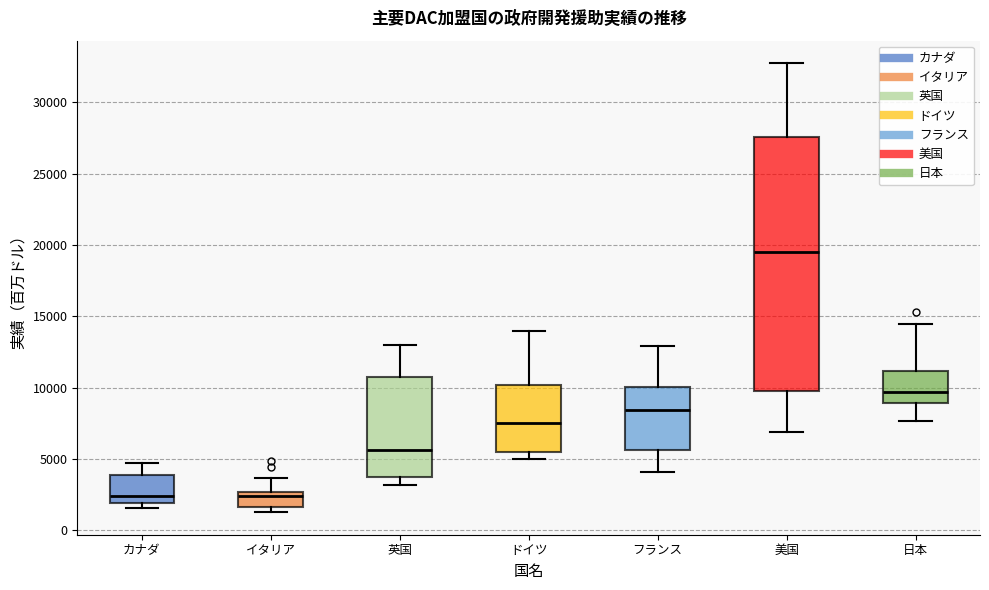

Which box has the highest median line?

美国